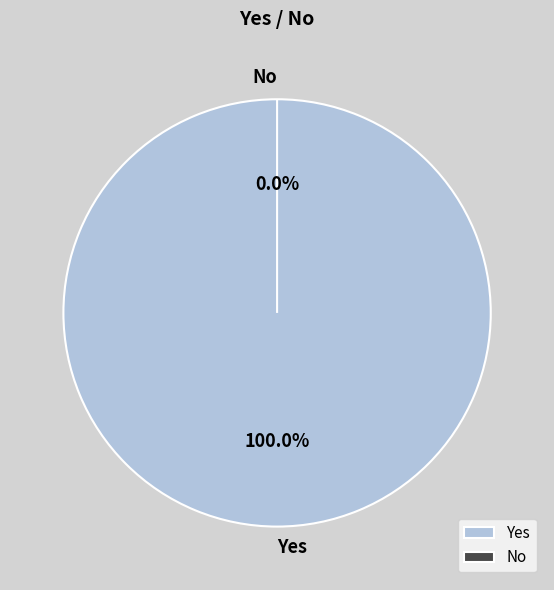

What is the majority slice?

Yes